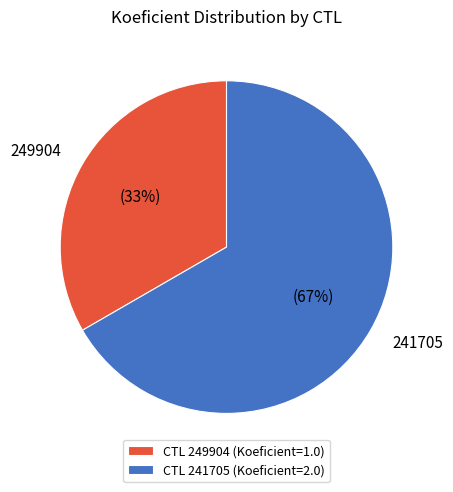

How many slices are in this pie chart?

2